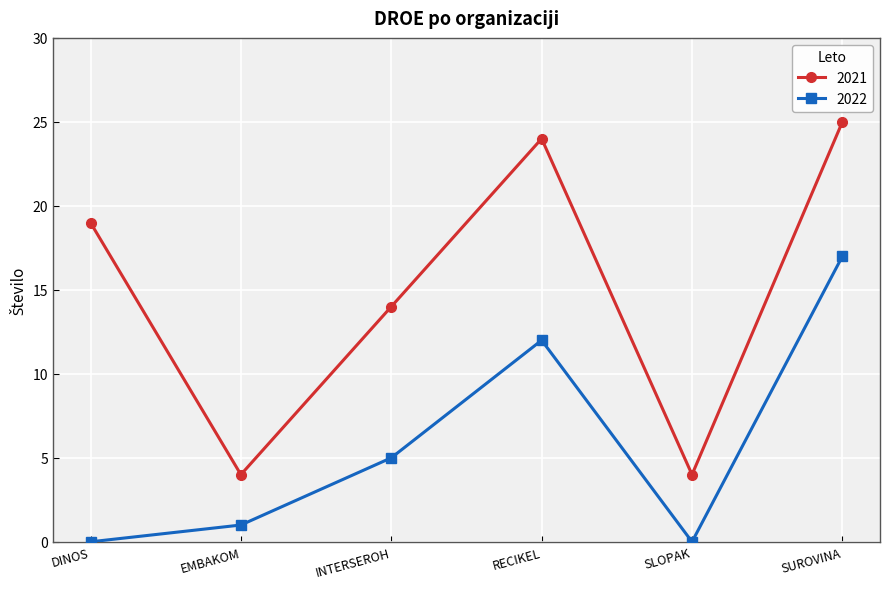

What is the approximate value of 2021 at SLOPAK?

4